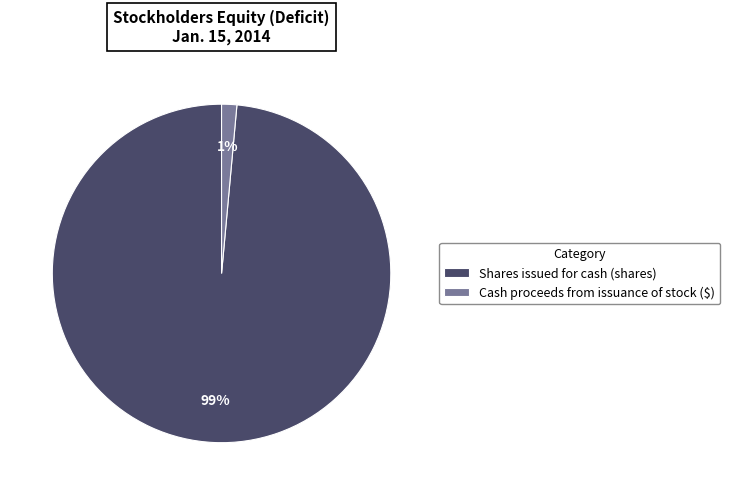

To the nearest percent, what portion does Cash proceeds from issuance of stock ($) represent?

1%